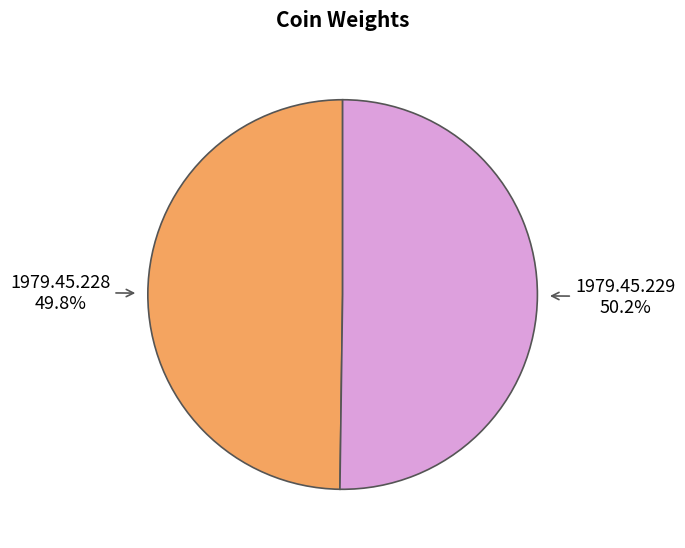

What portion of the pie excludes 1979.45.229?

49.8%